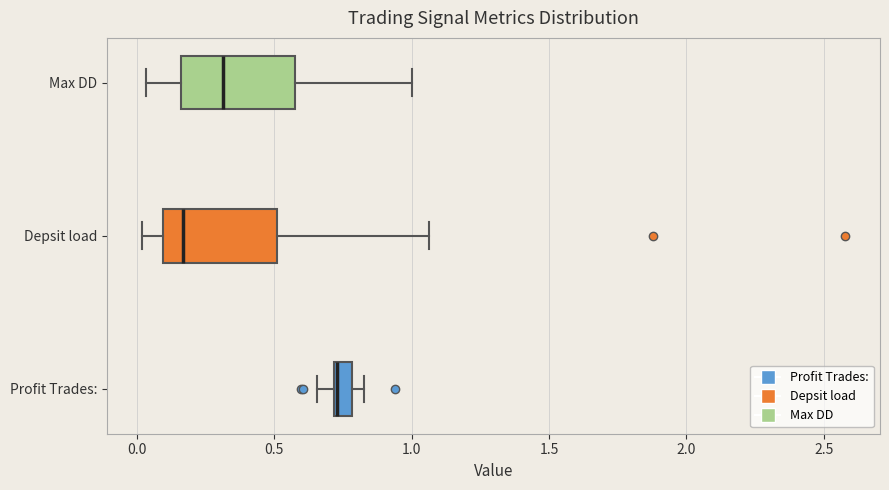

Where does the median line of the box for Depsit load sit on the x-axis? The values are not printed on the chart, so give them approximately, as read against the axis.

0.15